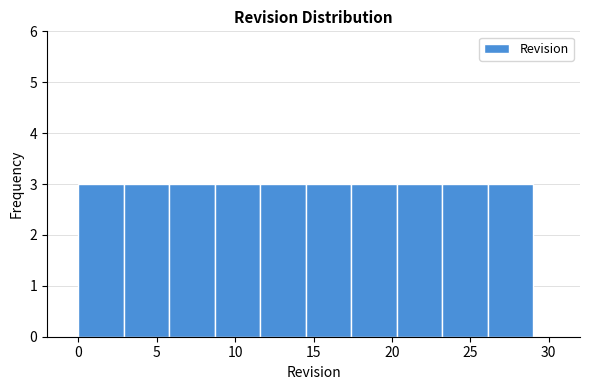

Reading left to right, list every bar in this chart as the range it spans on the x-axis followed by its height. Neither the bar edges nor the heights are printed on the chart, so give them approximately, as read against the axes.

0.0 to 2.9: 3
2.9 to 5.8: 3
5.8 to 8.7: 3
8.7 to 11.6: 3
11.6 to 14.5: 3
14.5 to 17.4: 3
17.4 to 20.3: 3
20.3 to 23.2: 3
23.2 to 26.1: 3
26.1 to 29.0: 3